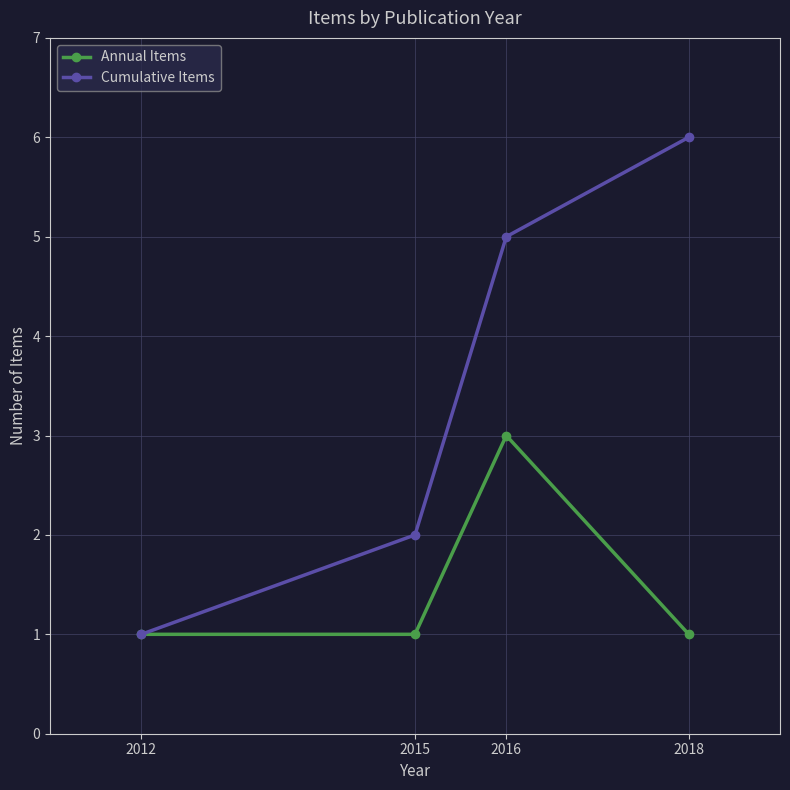

What is the value of the Cumulative Items point at the 1st from the left?

1